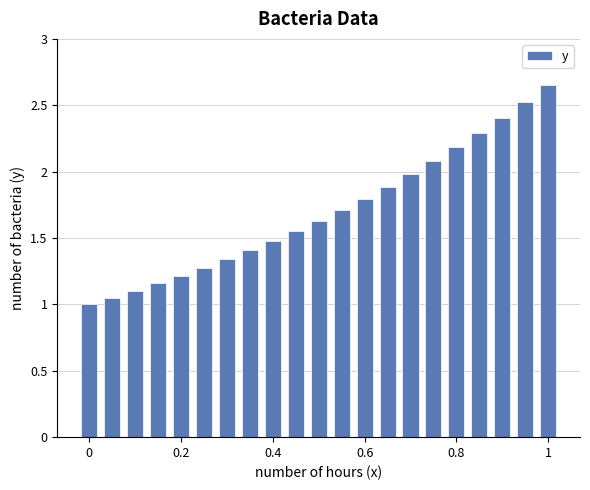

What is the value of the 15th bar from the left?

2.0